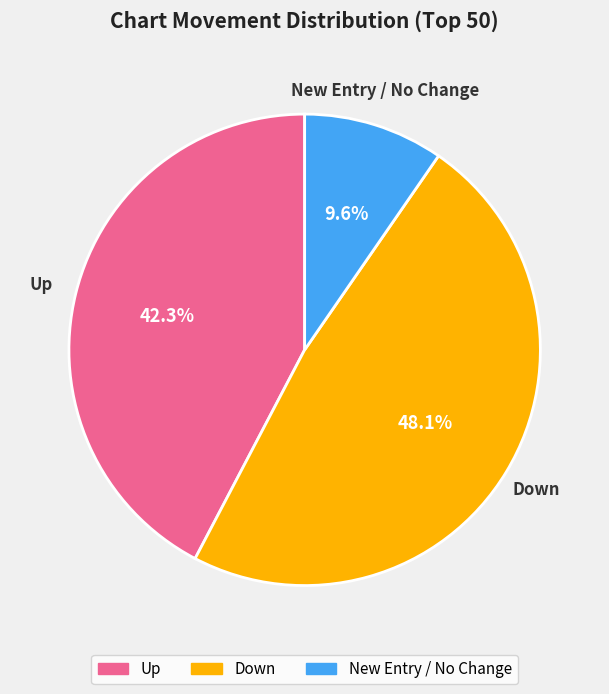

Approximately how many times larger is the value at Up compared to Down?

0.9